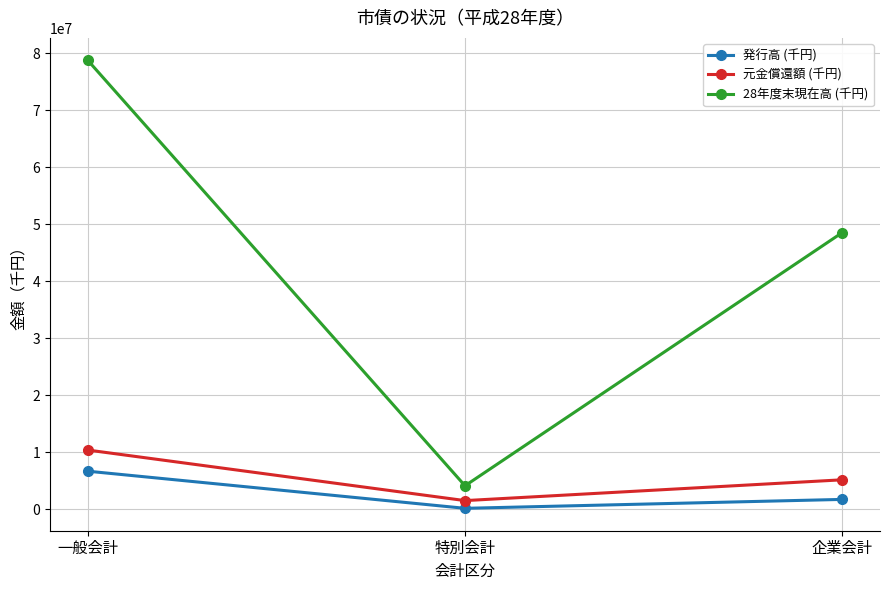

Reading left to right, transcribe all the data shown in this chart.

発行高 (千円): 一般会計=6639400	特別会計=124700	企業会計=1689300
元金償還額 (千円): 一般会計=10350507	特別会計=1478231	企業会計=5128885
28年度末現在高 (千円): 一般会計=78739558	特別会計=4080848	企業会計=48512164